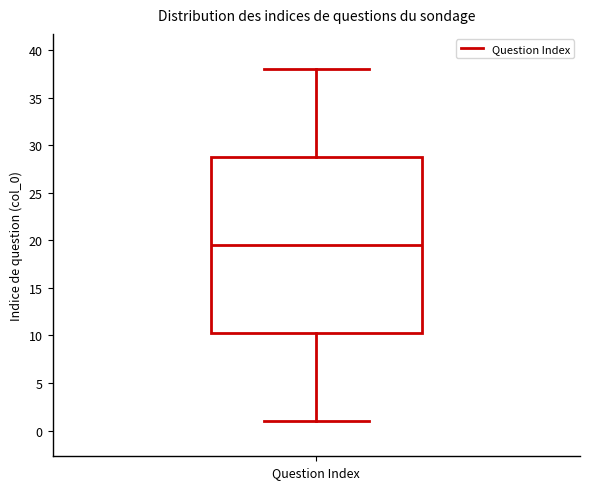

Transcribe this box plot: give where the median line is, the range the box spans, and where the two whiskers end, as read against the y-axis. The values are not printed on the chart, so give them approximately, as read against the axis.

median 19.5, box 10.5 to 29.0, whiskers 1.0 to 38.0